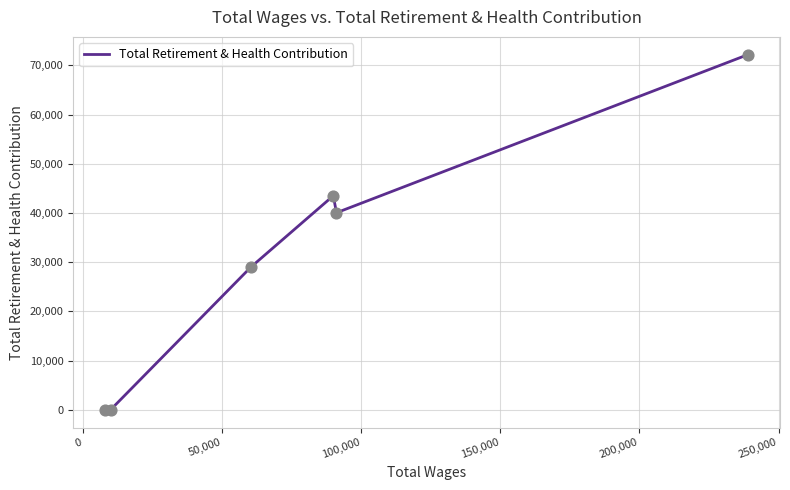

What is the sum of all values?

184704